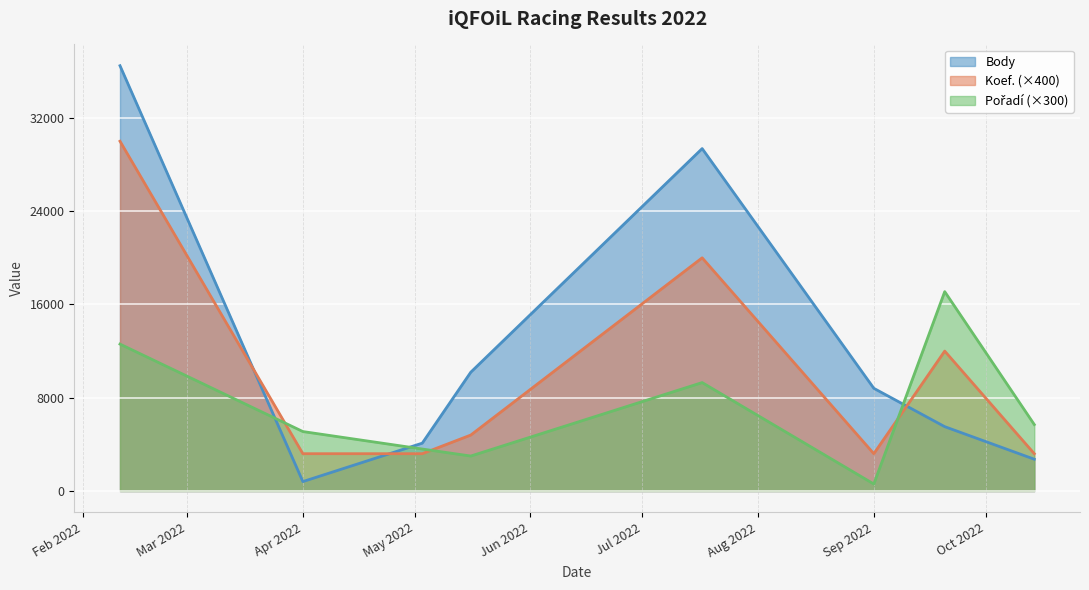

What are all the series names shown in the legend?

Body, Koef., Pořadí